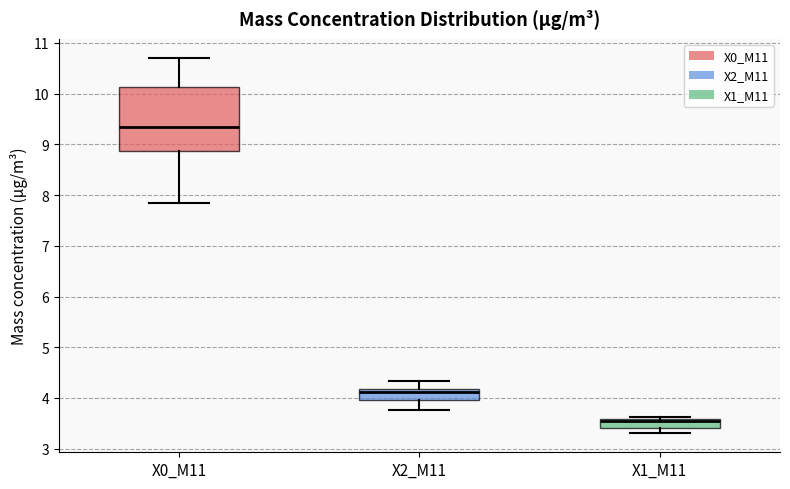

Comparing the boxes themselves (not the whiskers), which one is the tallest?

X0_M11